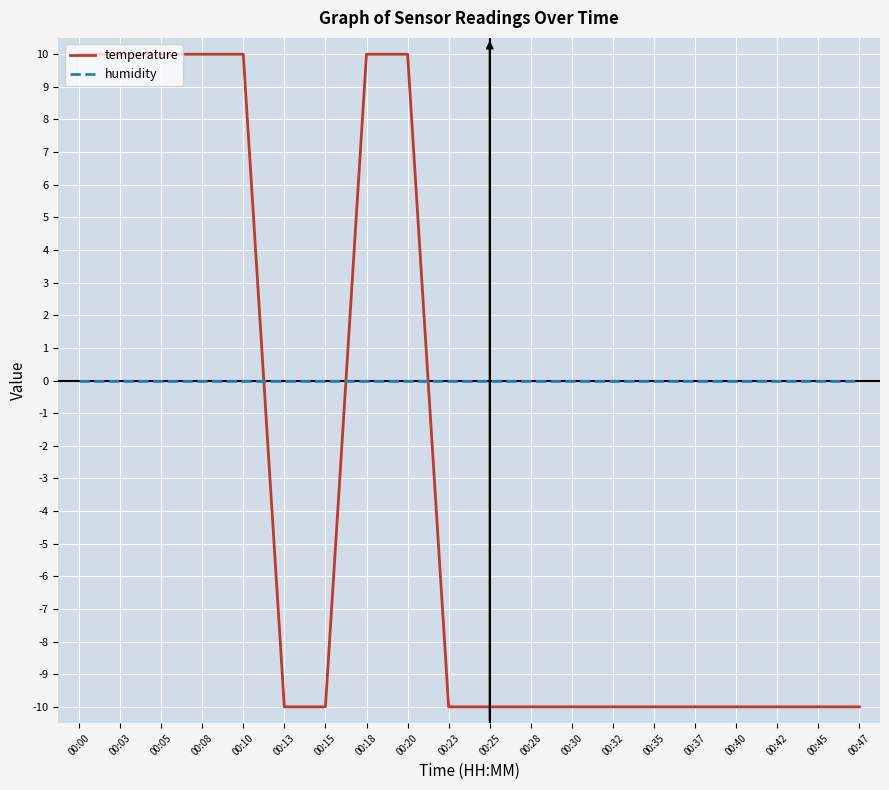

Is it true that humidity equals 0 at 00:45?

True